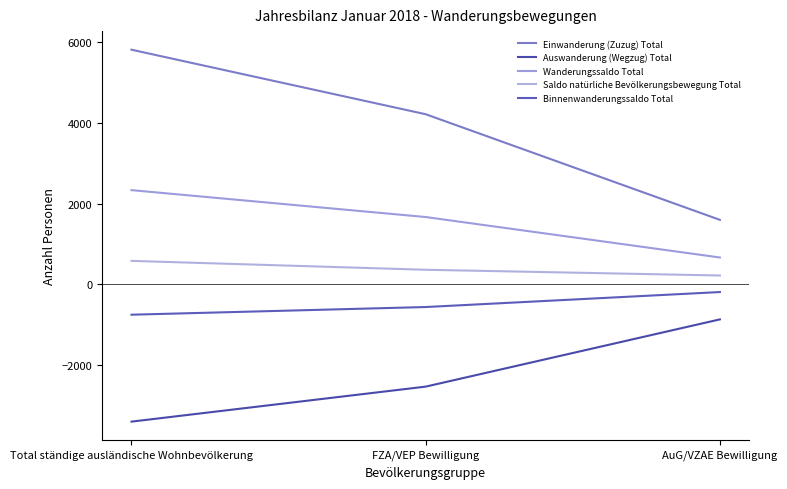

Reading right to left, what are all the values shown in this chart?

Einwanderung (Zuzug) Total: AuG/VZAE Bewilligung=1598	FZA/VEP Bewilligung=4214	Total ständige ausländische Wohnbevölkerung=5812
Auswanderung (Wegzug) Total: AuG/VZAE Bewilligung=-867	FZA/VEP Bewilligung=-2532	Total ständige ausländische Wohnbevölkerung=-3399
Wanderungssaldo Total: AuG/VZAE Bewilligung=666	FZA/VEP Bewilligung=1668	Total ständige ausländische Wohnbevölkerung=2334
Saldo natürliche Bevölkerungsbewegung Total: AuG/VZAE Bewilligung=220	FZA/VEP Bewilligung=362	Total ständige ausländische Wohnbevölkerung=582
Binnenwanderungssaldo Total: AuG/VZAE Bewilligung=-190	FZA/VEP Bewilligung=-561	Total ständige ausländische Wohnbevölkerung=-751